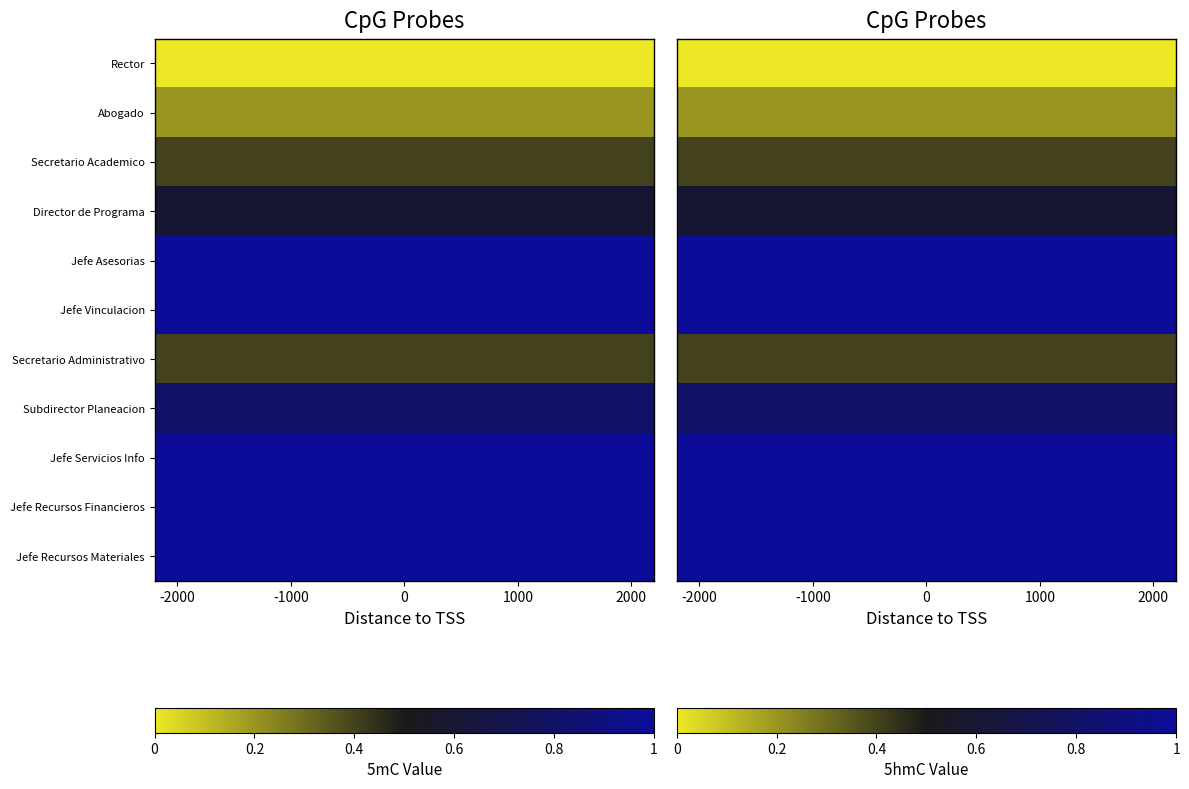

Between -2000 and 9, which is larger?

-2000